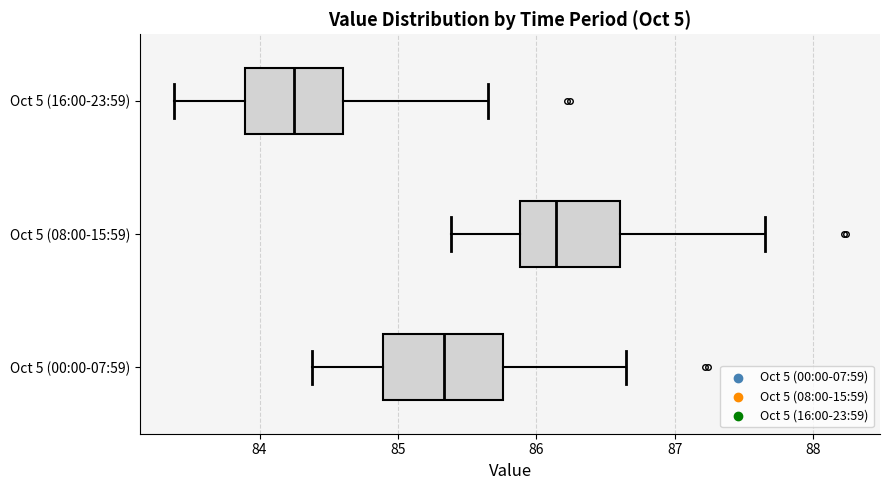

Where does the left whisker of the box for Oct 5 (16:00-23:59) end on the x-axis? The values are not printed on the chart, so give them approximately, as read against the axis.

83.4